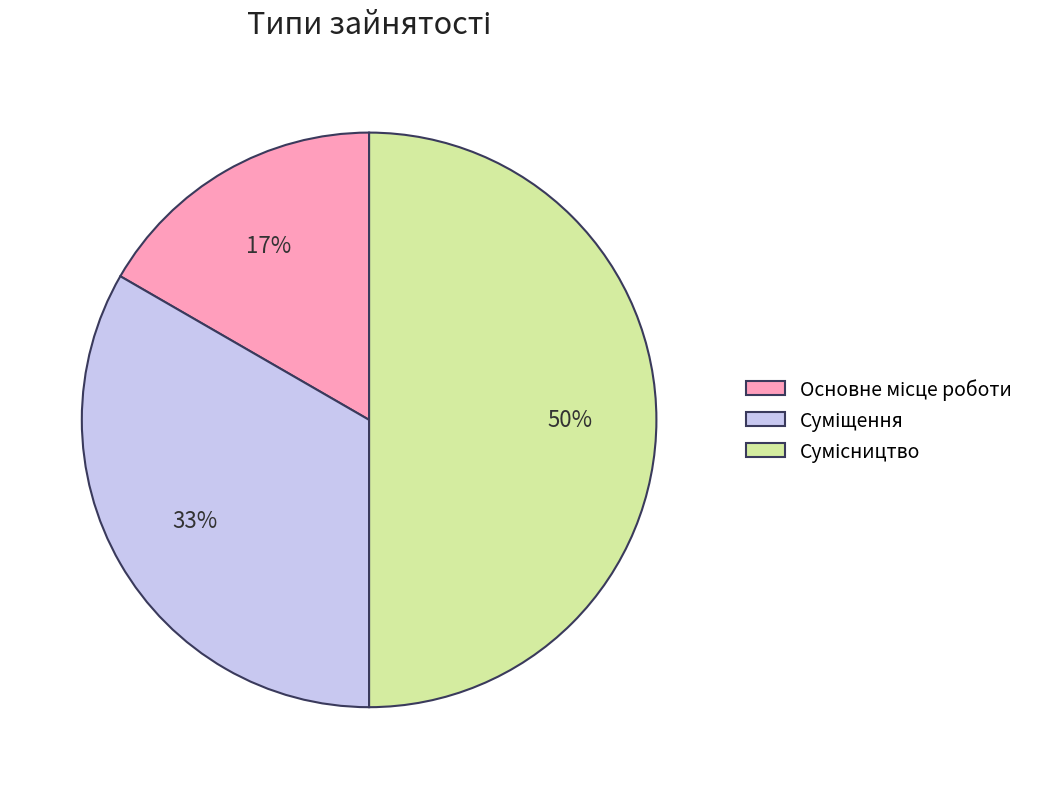

To the nearest percent, what is the average slice percentage?

33%